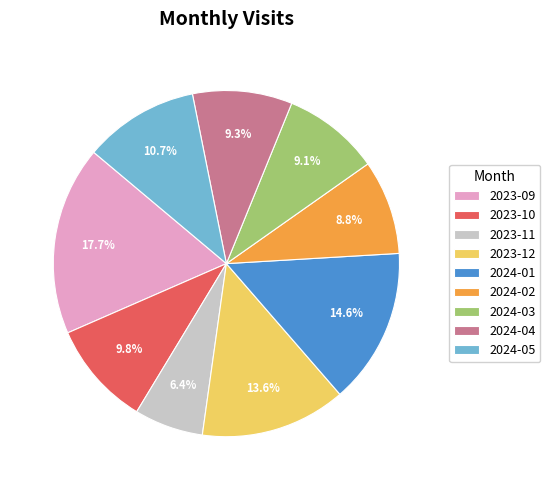

True or false: 2024-01 accounts for 2% of the total.

False